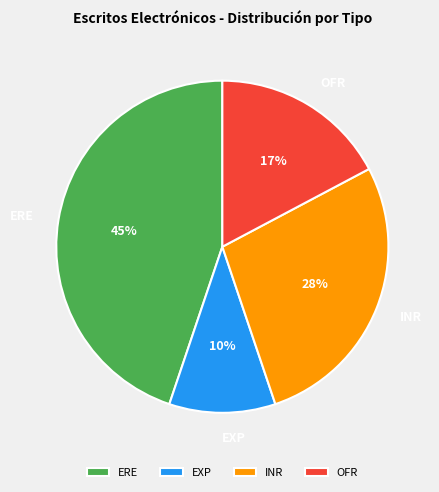

Which slice is the largest?

ERE